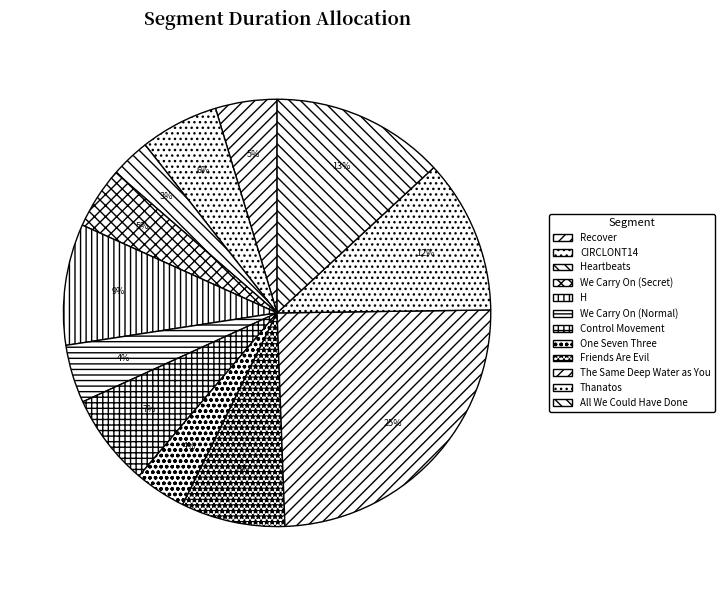

Which has a higher value, Friends Are Evil or One Seven Three?

Friends Are Evil